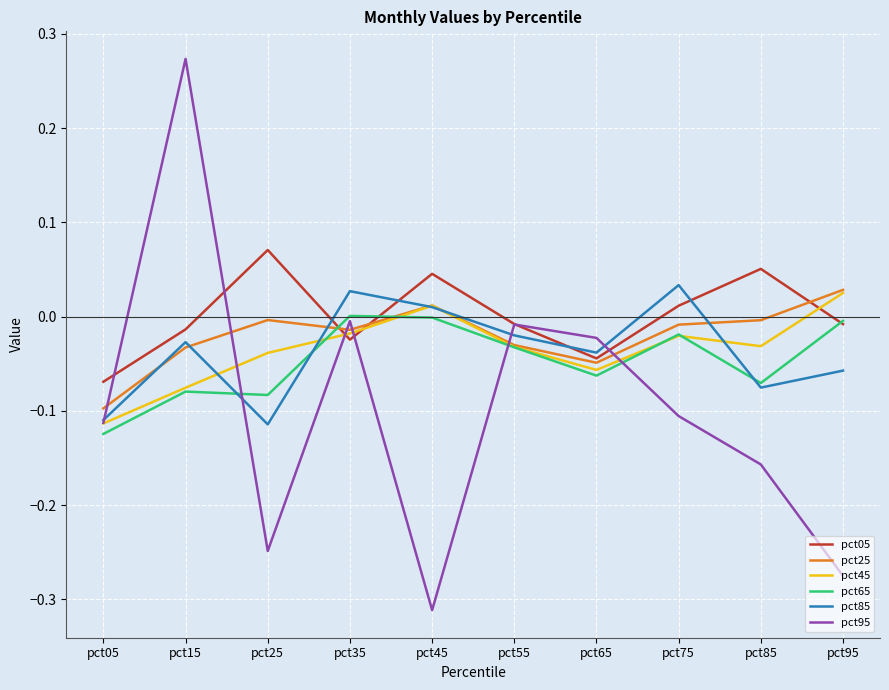

Is the value of pct05 at pct45 greater than the value of pct25 at pct65?

Yes